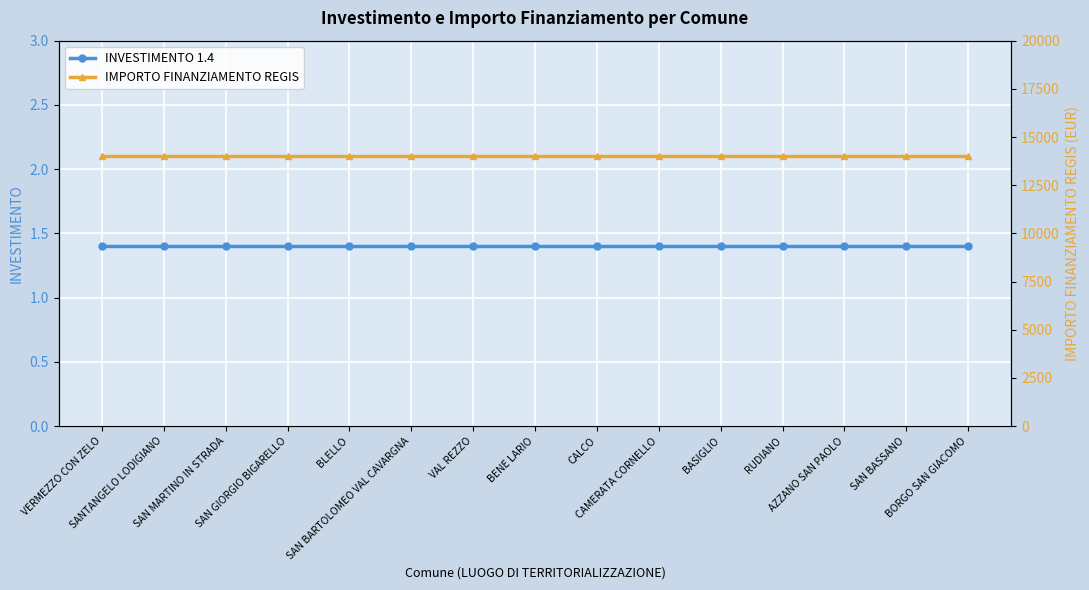

Reading left to right, extract all data points from this chart.

INVESTIMENTO 1.4: 1.4	1.4	1.4	1.4	1.4	1.4	1.4	1.4	1.4	1.4	1.4	1.4	1.4	1.4	1.4
IMPORTO FINANZIAMENTO REGIS: 14000.0	14000.0	14000.0	14000.0	14000.0	14000.0	14000.0	14000.0	14000.0	14000.0	14000.0	14000.0	14000.0	14000.0	14000.0